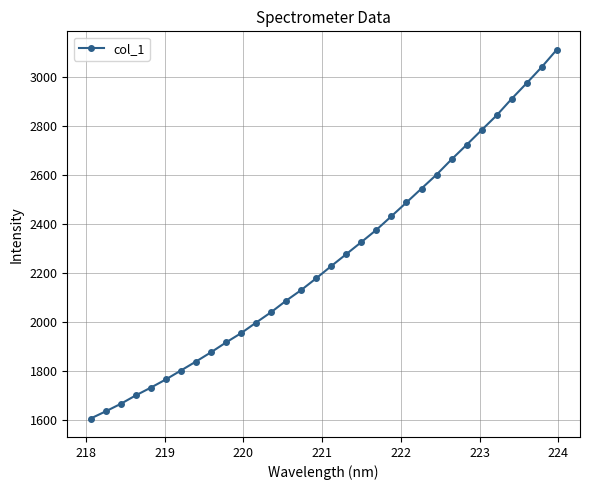

What is the minimum value shown in the chart?

1606.6